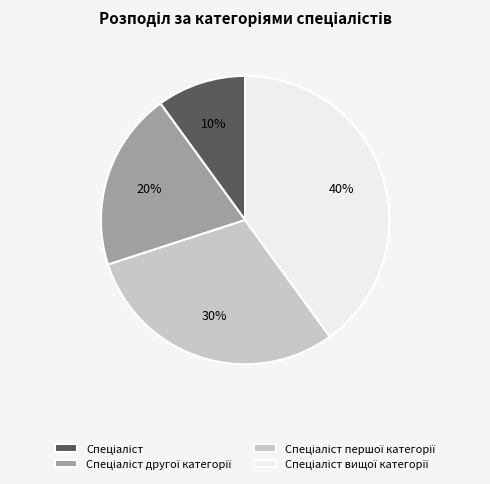

To the nearest percent, what is the average slice percentage?

25%